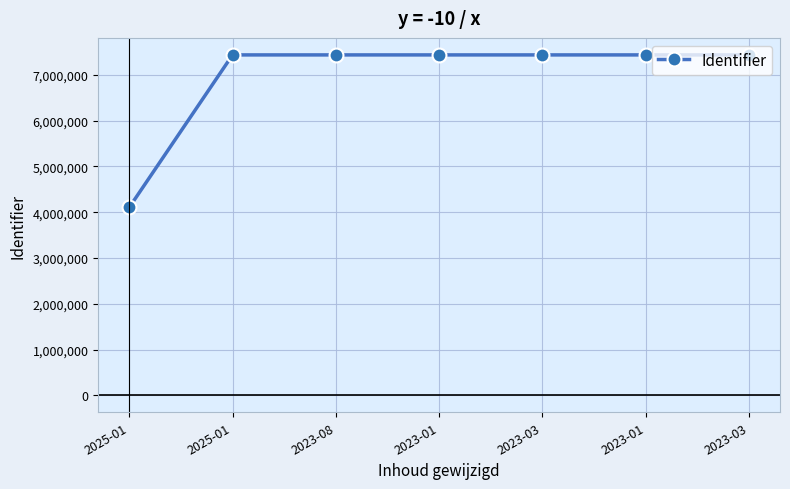

Does the chart have visible grid lines?

Yes